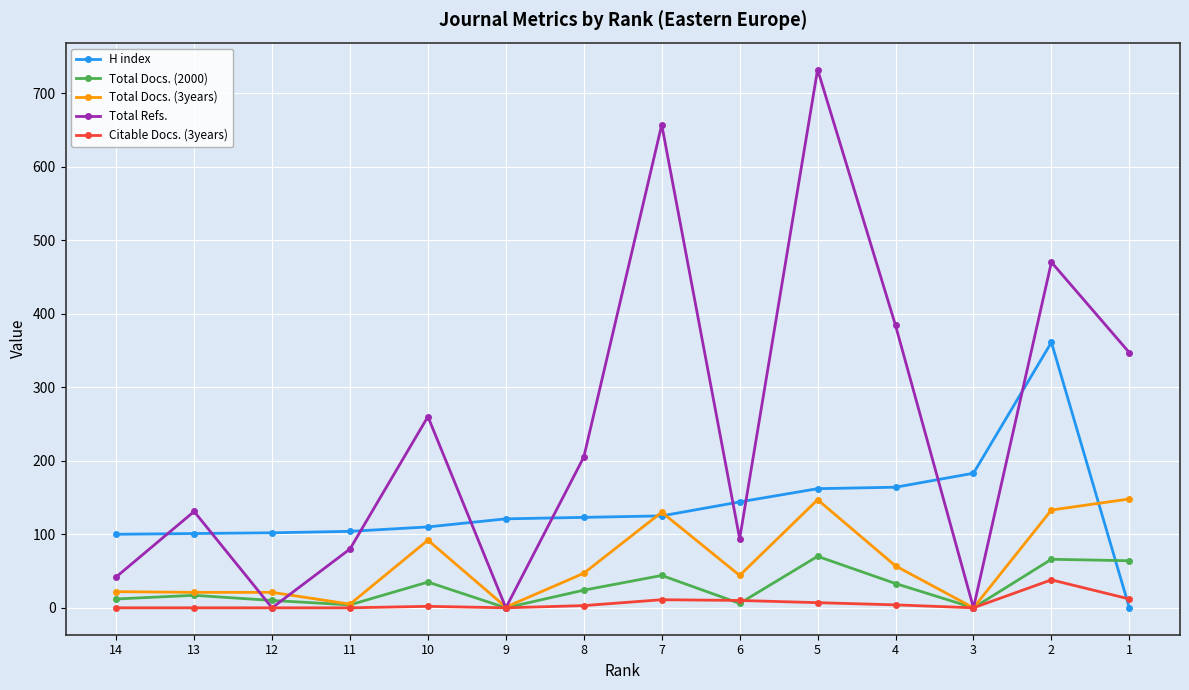

What are all the series names shown in the legend?

H index, Total Docs. (2000), Total Docs. (3years), Total Refs., Citable Docs. (3years)